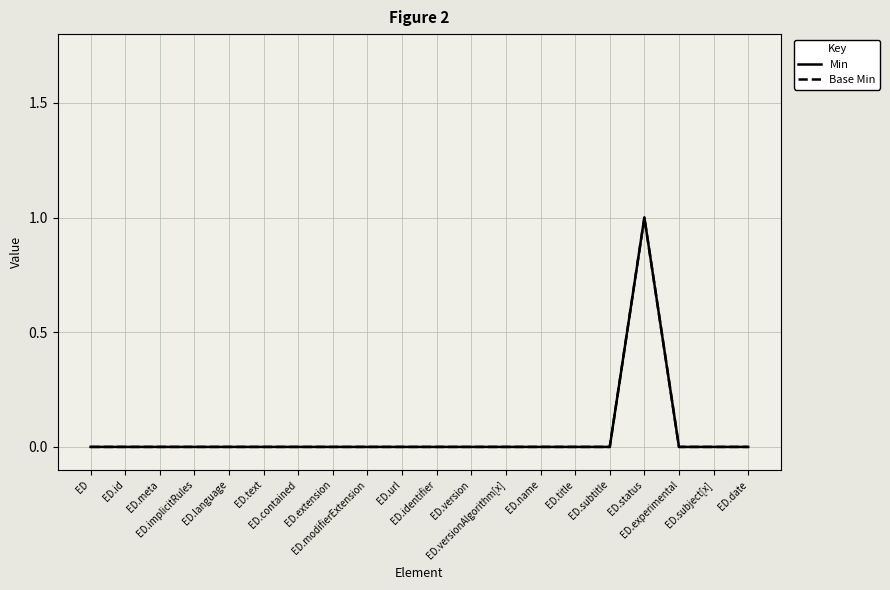

What is the label of the 2nd point from the left?

ED.id